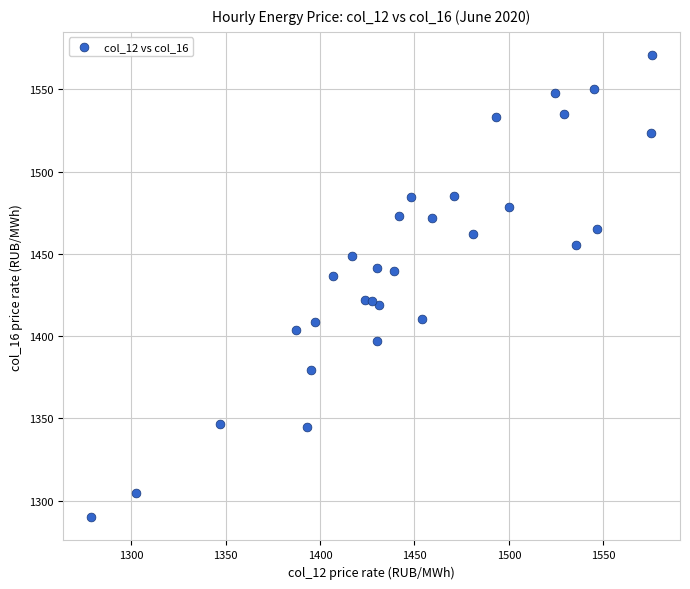

What is the range of X values (max minus min)?

296.9